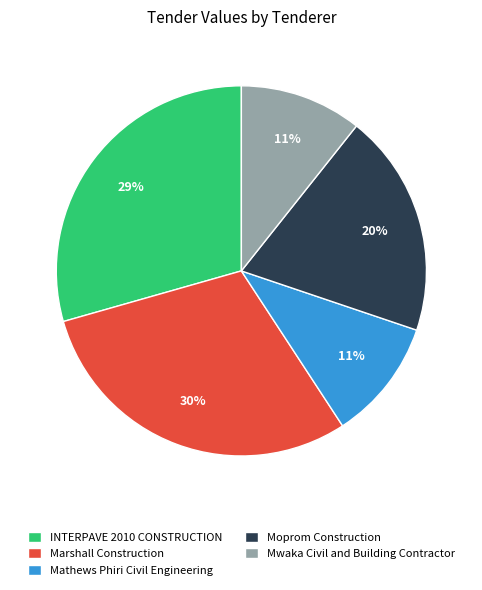

Which has a higher value, Moprom Construction or INTERPAVE 2010 CONSTRUCTION?

INTERPAVE 2010 CONSTRUCTION